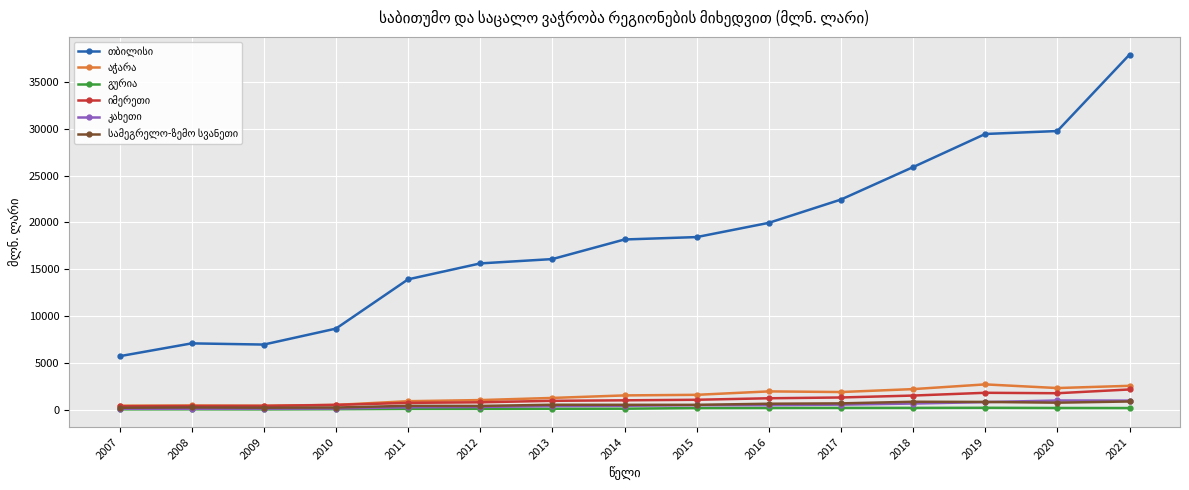

What is the greatest value displayed?

37946.1